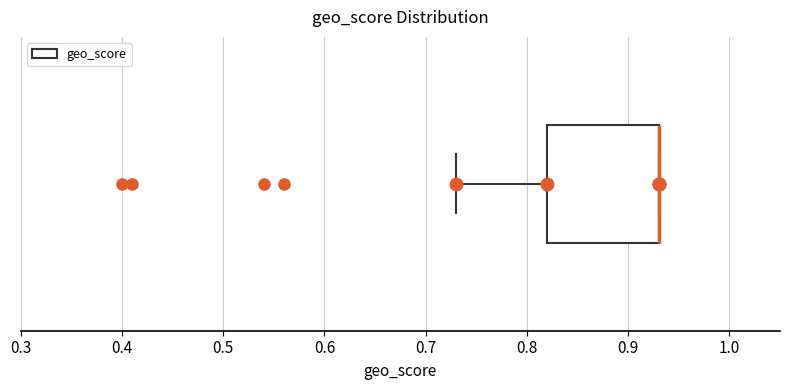

Transcribe this box plot: give where the median line is, the range the box spans, and where the two whiskers end, as read against the x-axis. The values are not printed on the chart, so give them approximately, as read against the axis.

median 0.93 (drawn on the box's right edge), box 0.82 to 0.93, whiskers 0.73 to 0.93